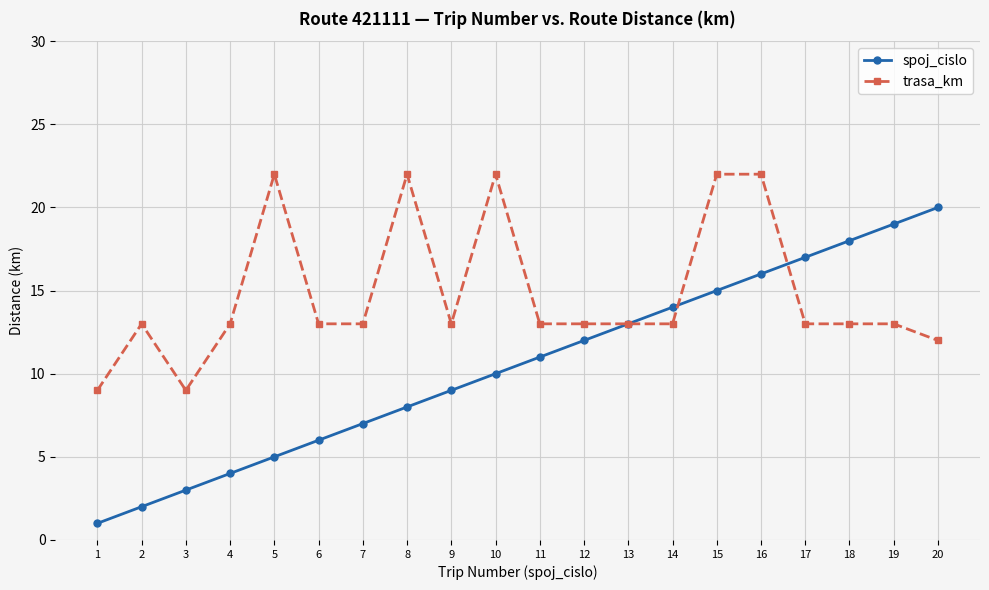

What is the value of the trasa_km point at the 1st from the left?

9